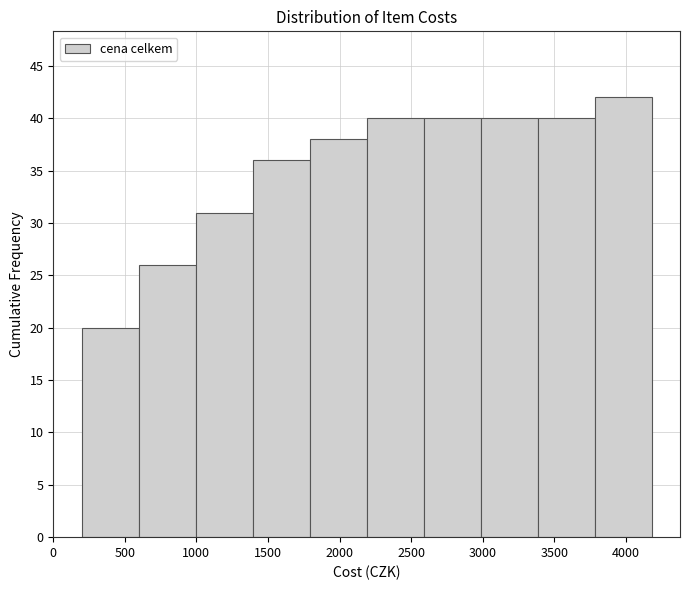

What is the height of the bar covering 3000 to 3400 on the x-axis? Neither the bar edges nor the heights are printed on the chart, so give them approximately, as read against the axes.

40